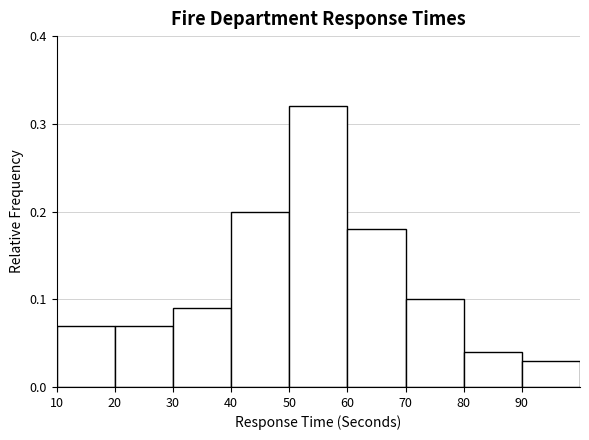

Reading left to right, transcribe this chart: for each bar, give the range it covers on the x-axis and its height. The values are not printed on the chart, so give them approximately, as read against the axis.

10 to 20: 0.07
20 to 30: 0.07
30 to 40: 0.09
40 to 50: 0.20
50 to 60: 0.32
60 to 70: 0.18
70 to 80: 0.10
80 to 90: 0.04
90 to 100: 0.03